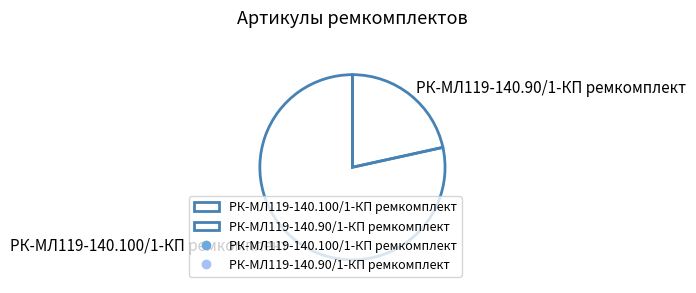

Which slice is the smallest?

РК-МЛ119-140.90/1-КП ремкомплект